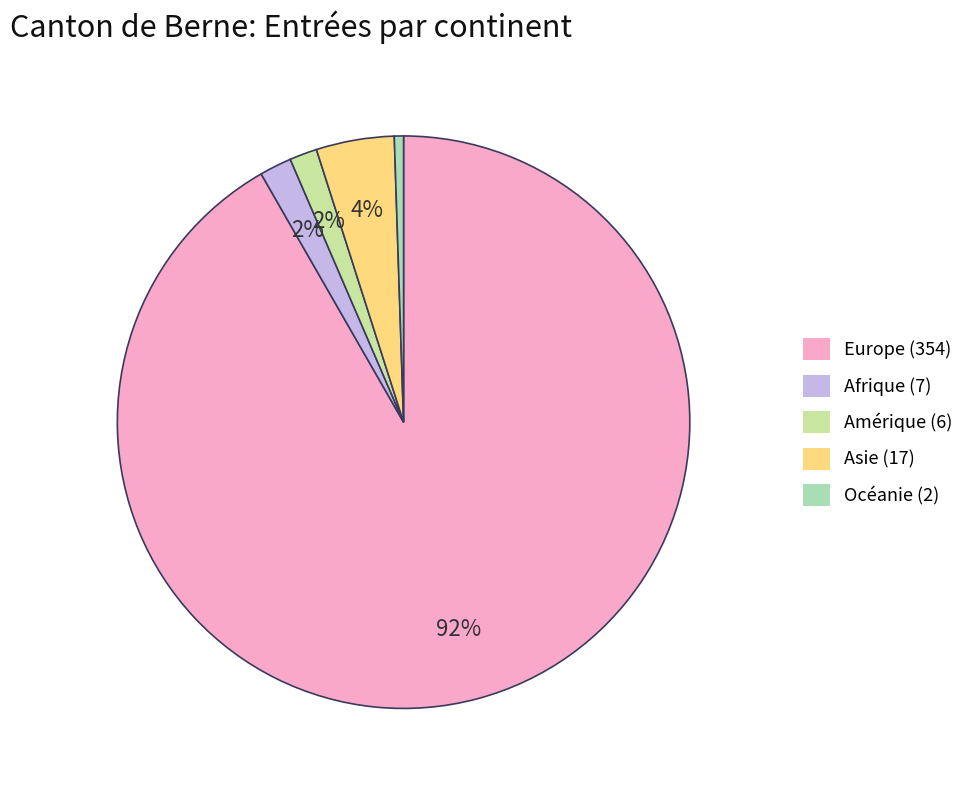

What percentage is NOT represented by Europe?

8.3%